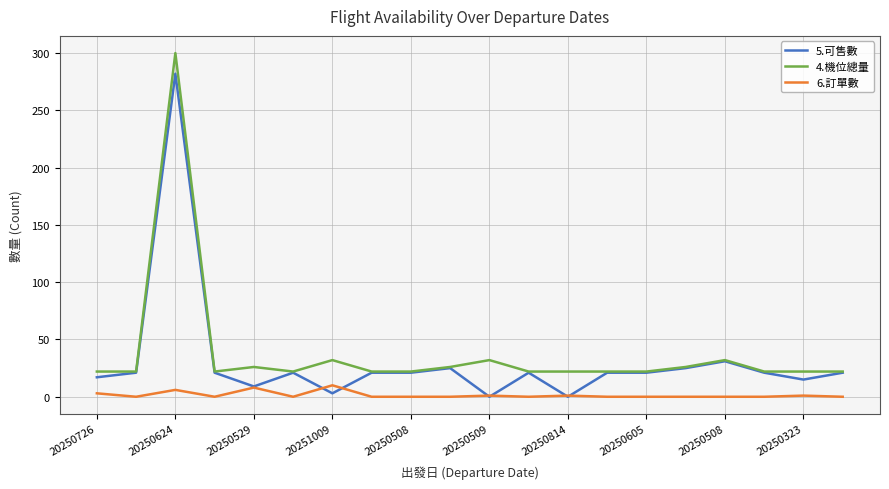

Which series has the largest total across all categories?

4.機位總量